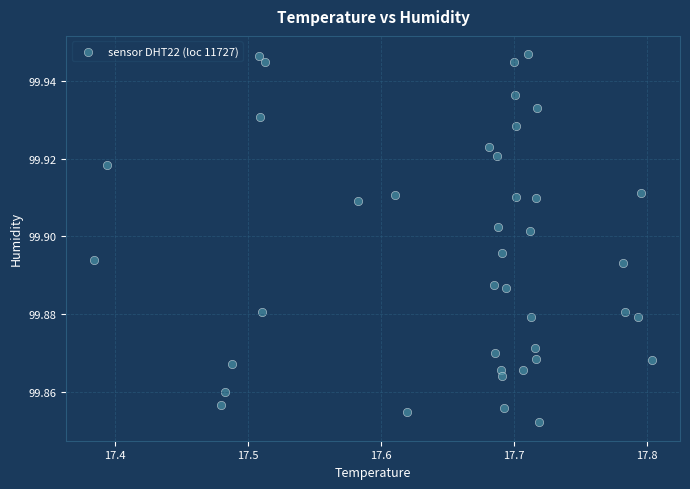

Count the number of points in this scatter plot.

40